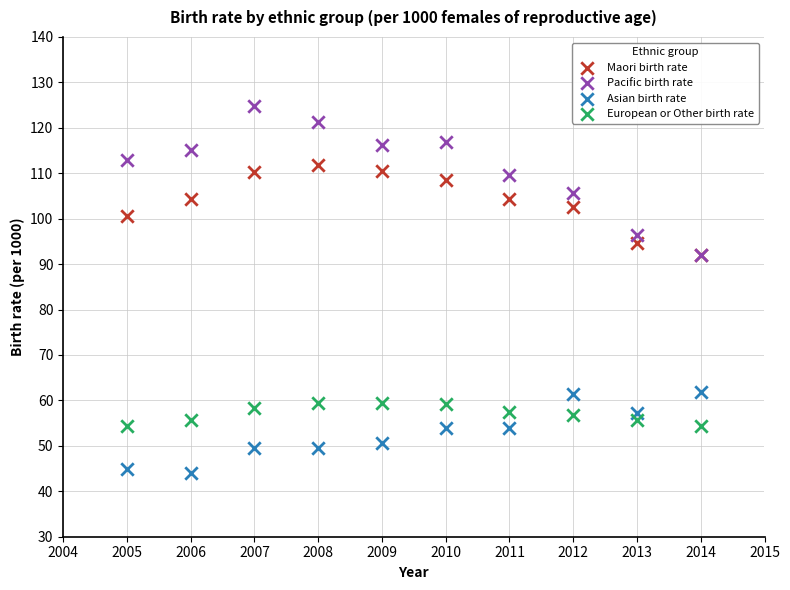

What are all the series names shown in the legend?

Maori birth rate, Pacific birth rate, Asian birth rate, European or Other birth rate